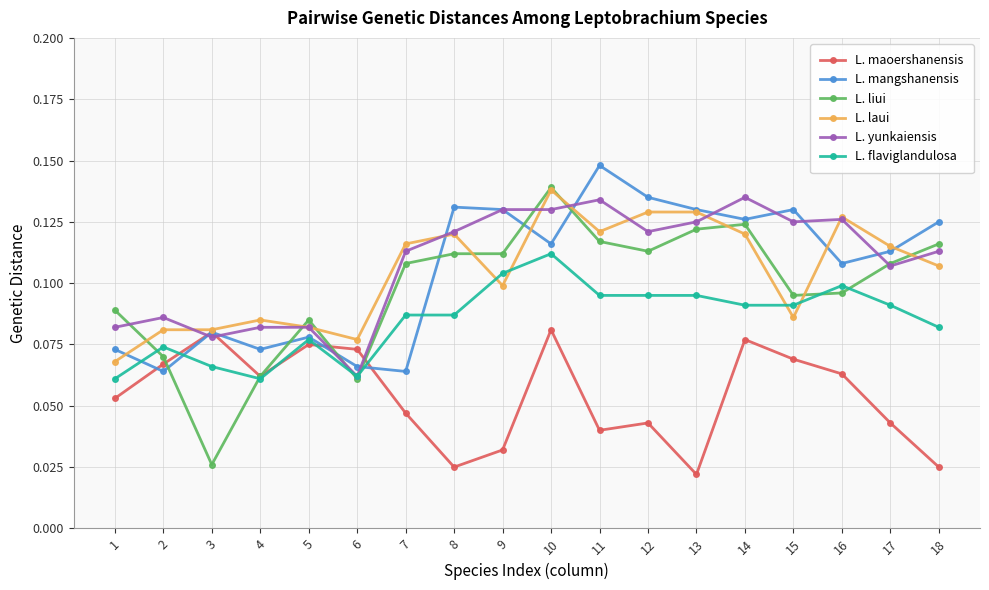

How many times do L. laui and L. liui cross each other?

8